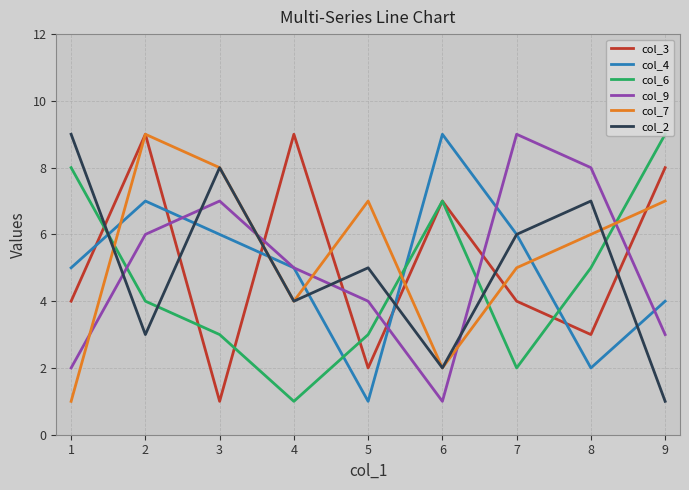

Rank the series at 1 from highest to lowest value.

col_2, col_6, col_4, col_3, col_9, col_7